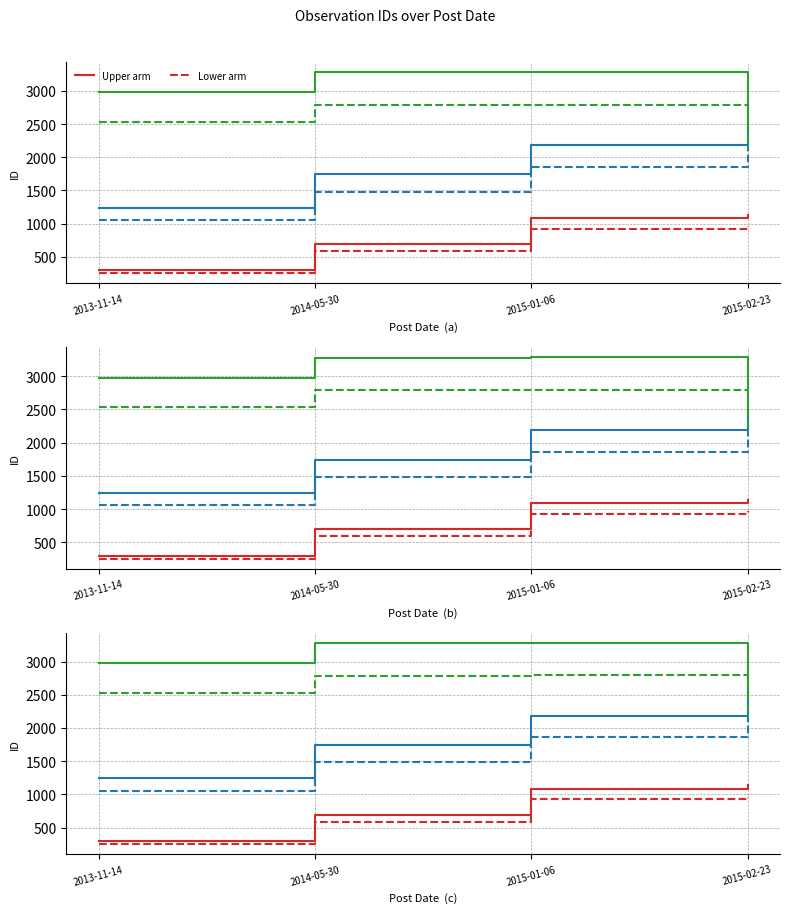

True or false: Upper arm has more than 2 points higher than both neighbors.

False